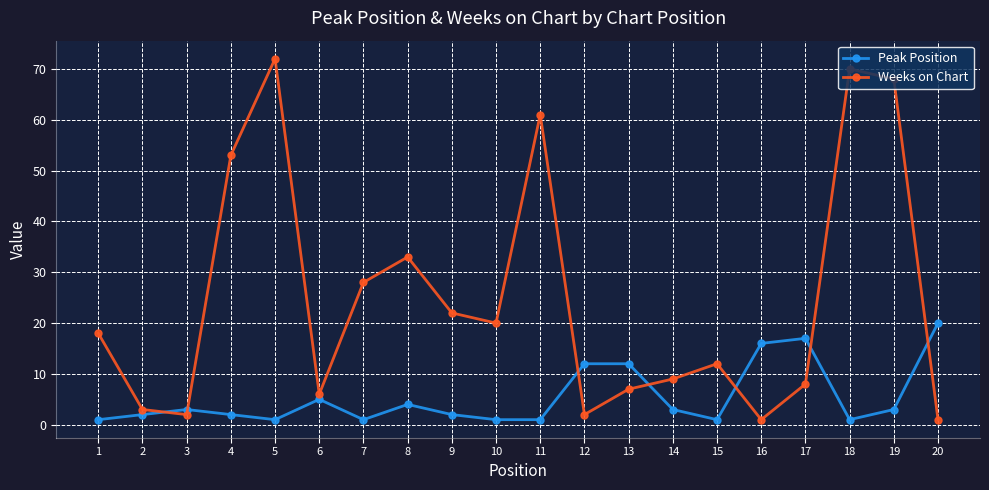

Which series ends up on top after the final intersection of Peak Position and Weeks on Chart?

Peak Position